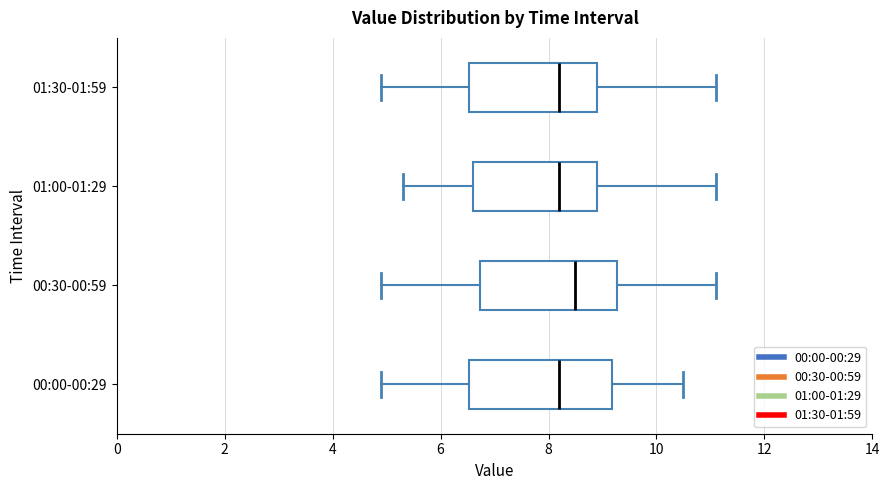

Where does the left whisker of the box for 00:30-00:59 end on the x-axis? The values are not printed on the chart, so give them approximately, as read against the axis.

5.0